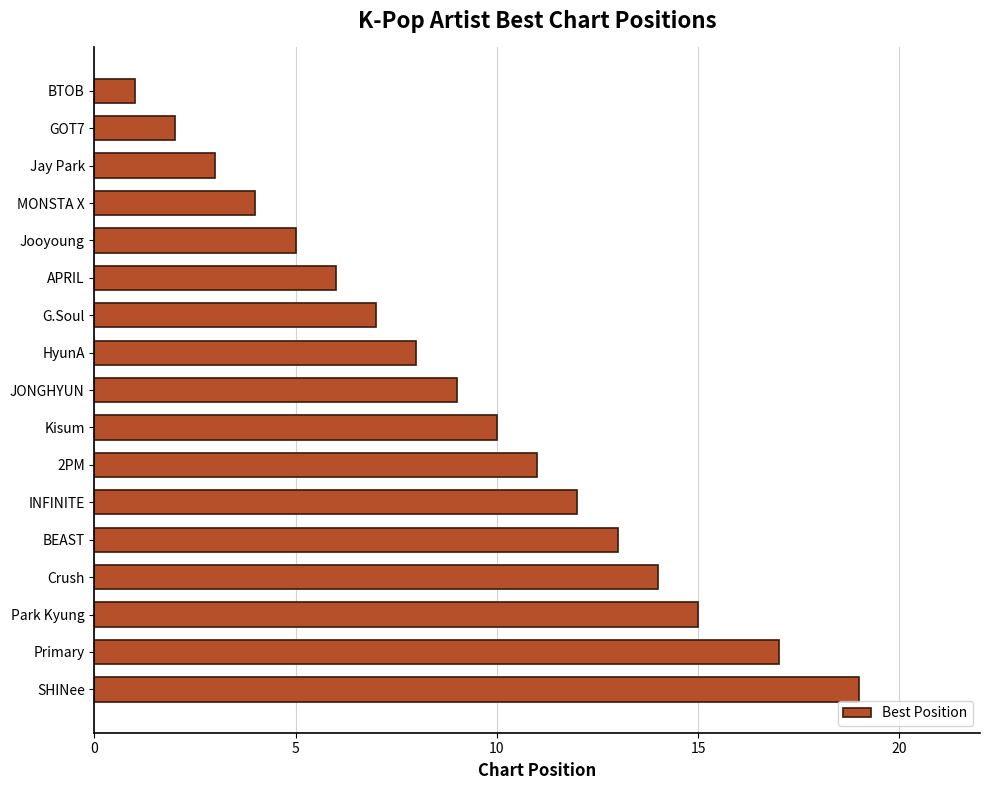

What is the sum of all values?

156